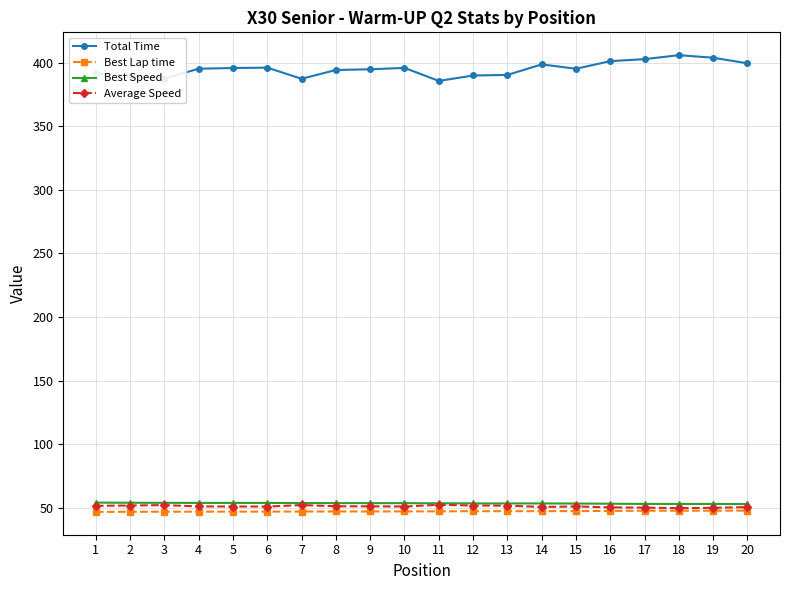

What is the total value across all series at 12?

542.3